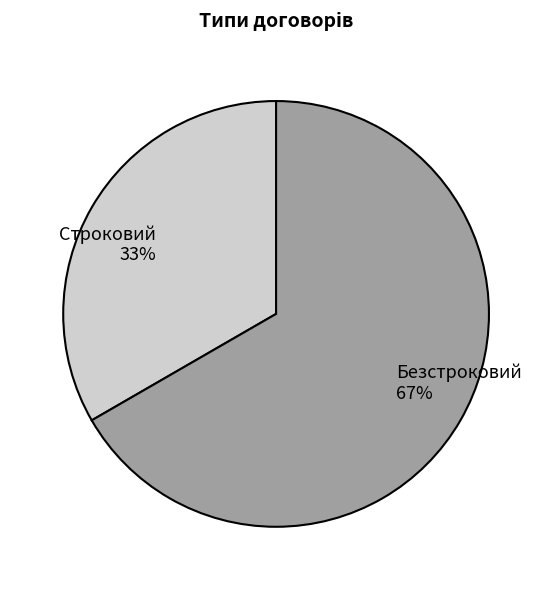

To the nearest percent, what is the average slice percentage?

50%